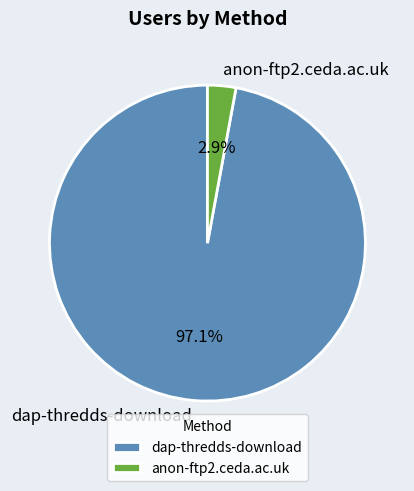

What is the largest slice in the pie chart?

dap-thredds-download